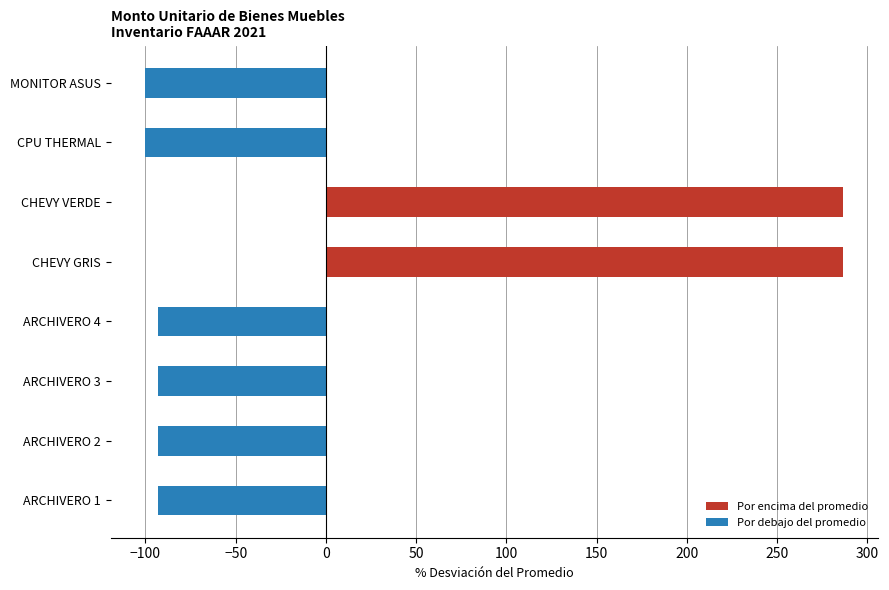

How many values are above zero?

2